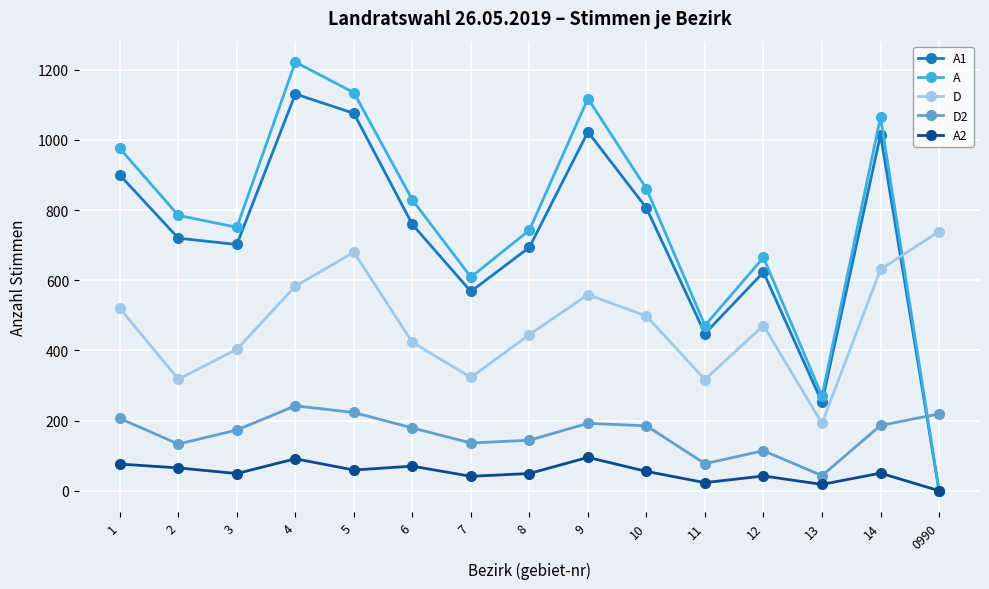

Rank the series by their maximum value, from lowest to highest.

A2, D2, D, A1, A